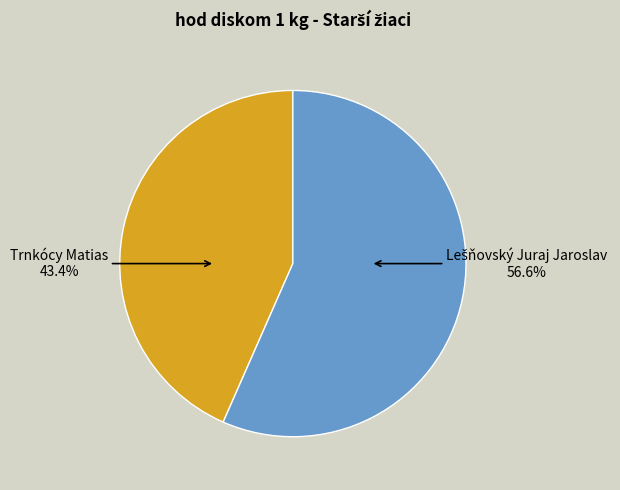

Is there any slice that represents more than half of the pie?

Yes